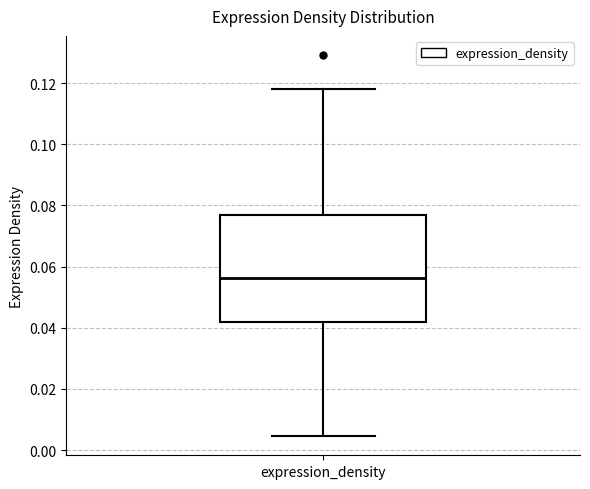

Read this box plot against the y-axis: the position of the median line, the range covered by the box, and the ends of both whiskers. The values are not printed on the chart, so give them approximately, as read against the axis.

median 0.056, box 0.042 to 0.076, whiskers 0.004 to 0.118